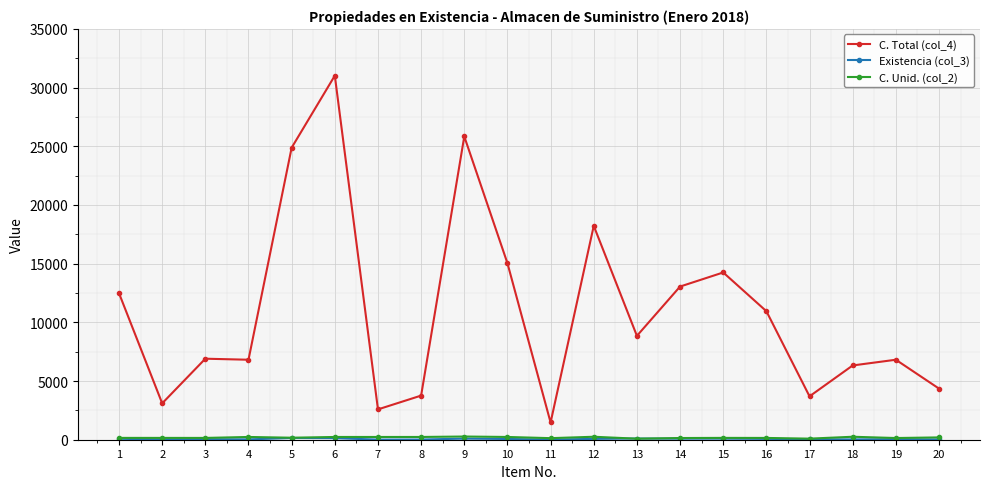

At which category is the sum across all series the highest?

6